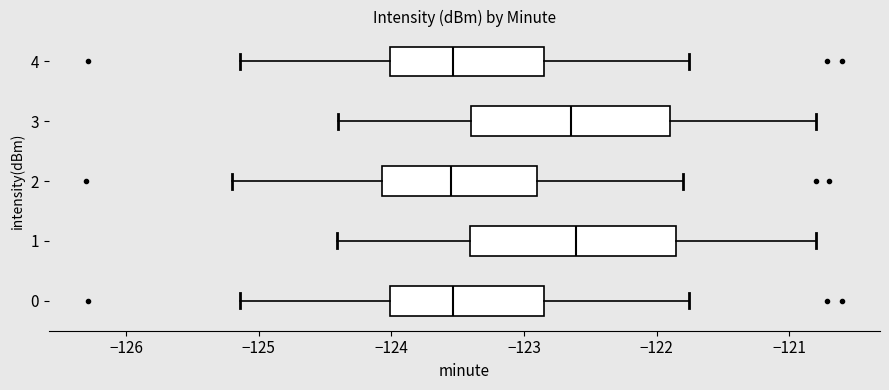

Where does the left whisker of the box at y = 4 end on the x-axis? The values are not printed on the chart, so give them approximately, as read against the axis.

-125.1